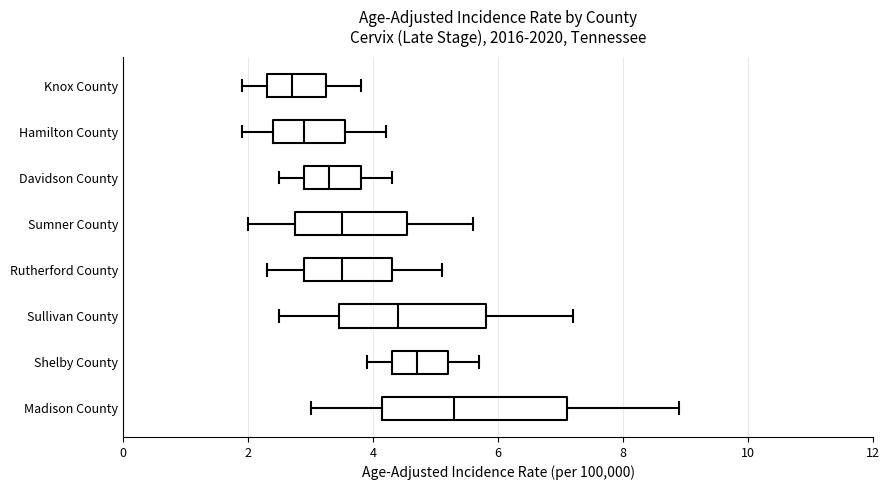

Where does the right whisker of the box for Davidson County end on the x-axis? The values are not printed on the chart, so give them approximately, as read against the axis.

4.4